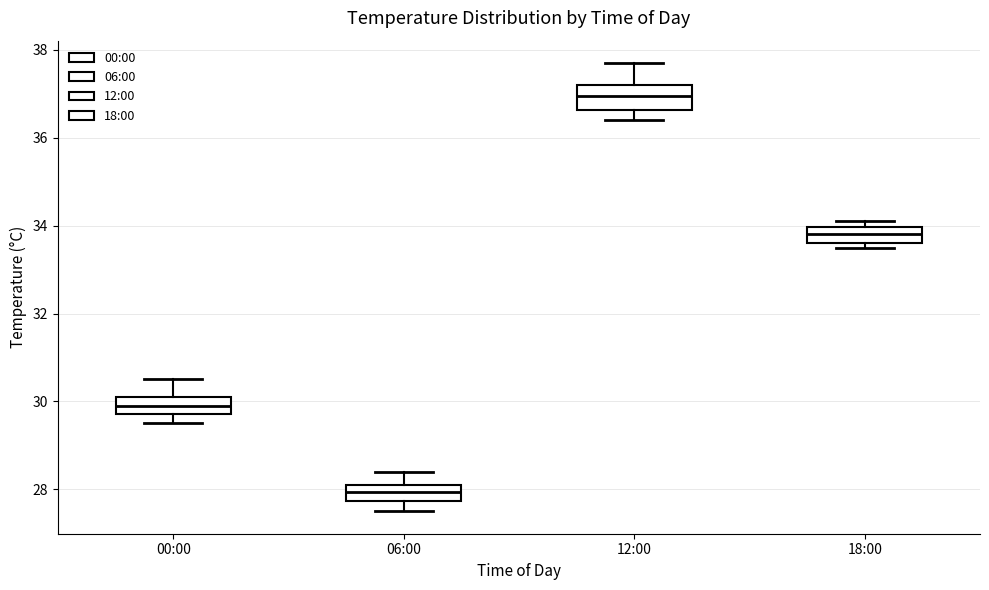

Reading left to right, transcribe this box plot: for each box, give where its median line is, the range the box spans, and where its two whiskers end, as read against the y-axis. The values are not printed on the chart, so give them approximately, as read against the axis.

00:00: median 30.0, box 29.8 to 30.2, whiskers 29.6 to 30.6
06:00: median 28.0, box 27.8 to 28.2, whiskers 27.6 to 28.4
12:00: median 37.0, box 36.6 to 37.2, whiskers 36.4 to 37.8
18:00: median 33.8, box 33.6 to 34.0, whiskers 33.6 (just below the box's lower edge) to 34.2